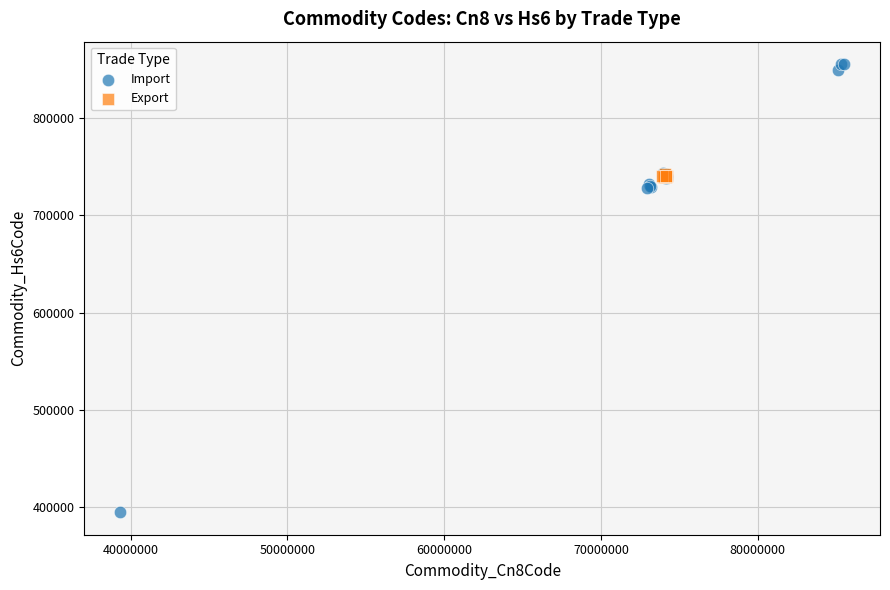

Which series has the widest spread of Y values?

Import